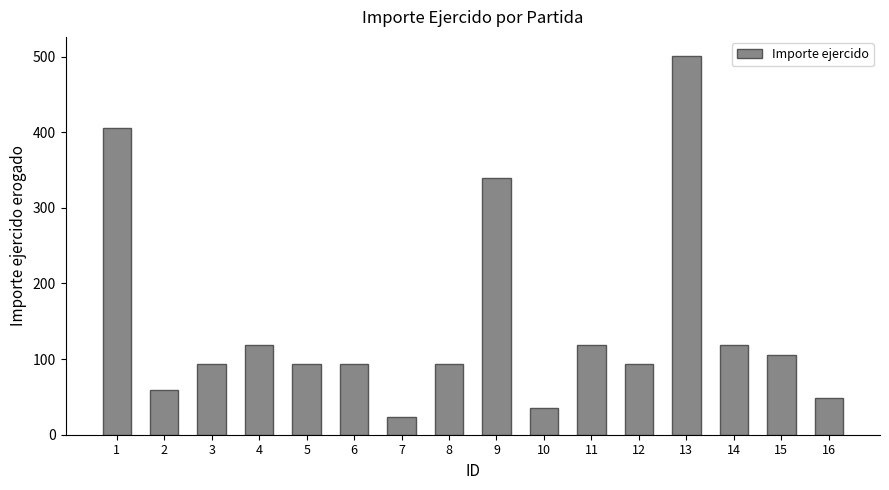

Where is the data nearest to the value 262?

9